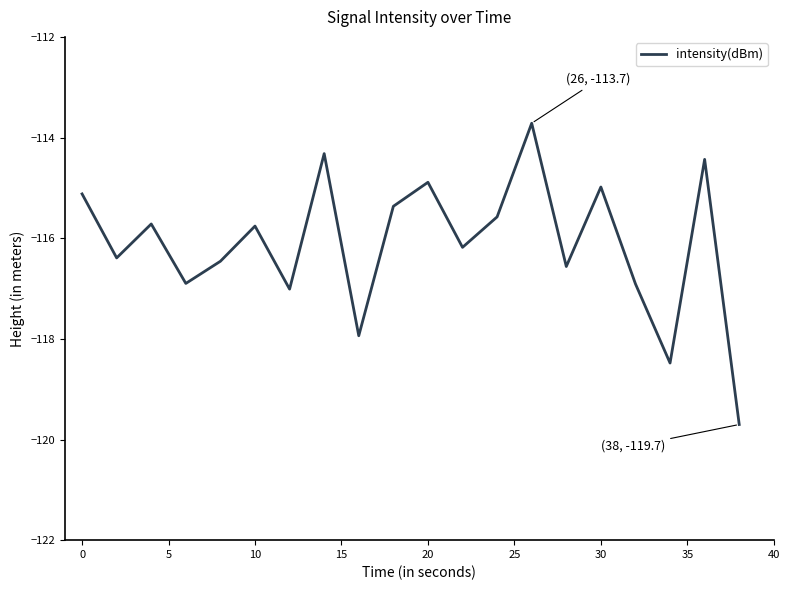

What is the greatest value displayed?

-113.7